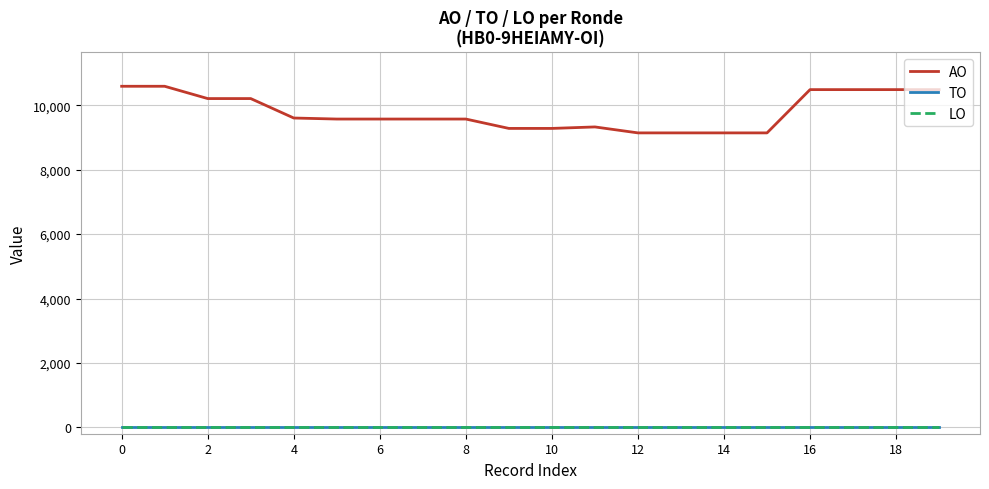

Does the chart display data point markers on the line(s)?

No